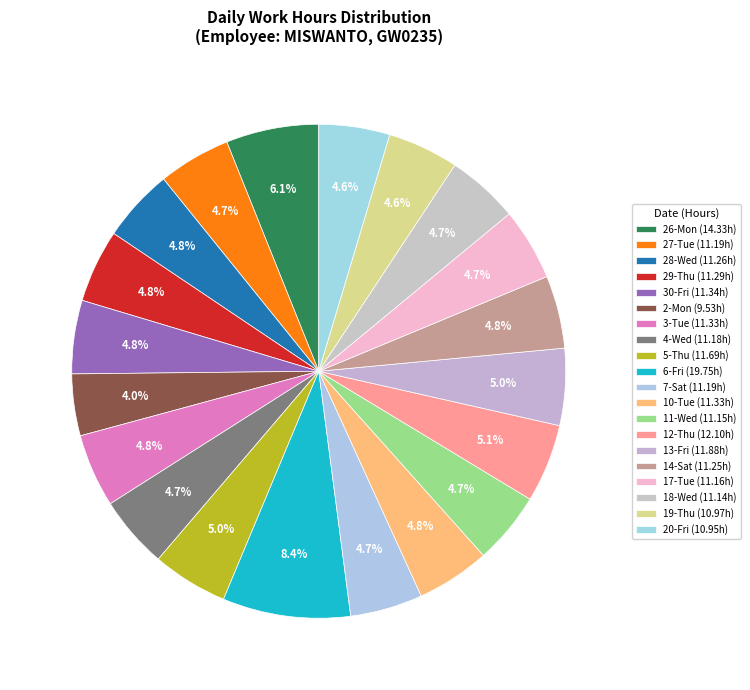

Count the number of slices in the pie.

20